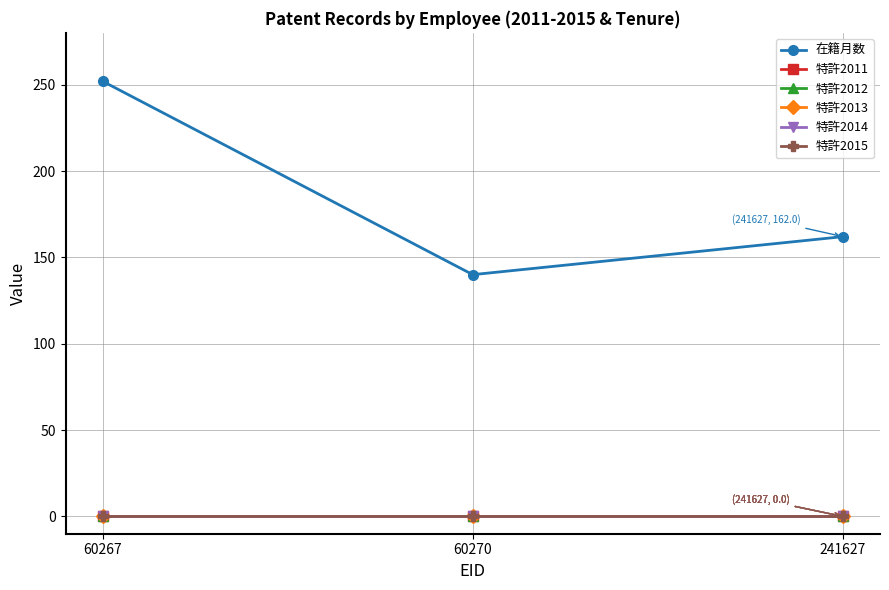

True or false: 特許2012 has a value of 0 at 60270.

True